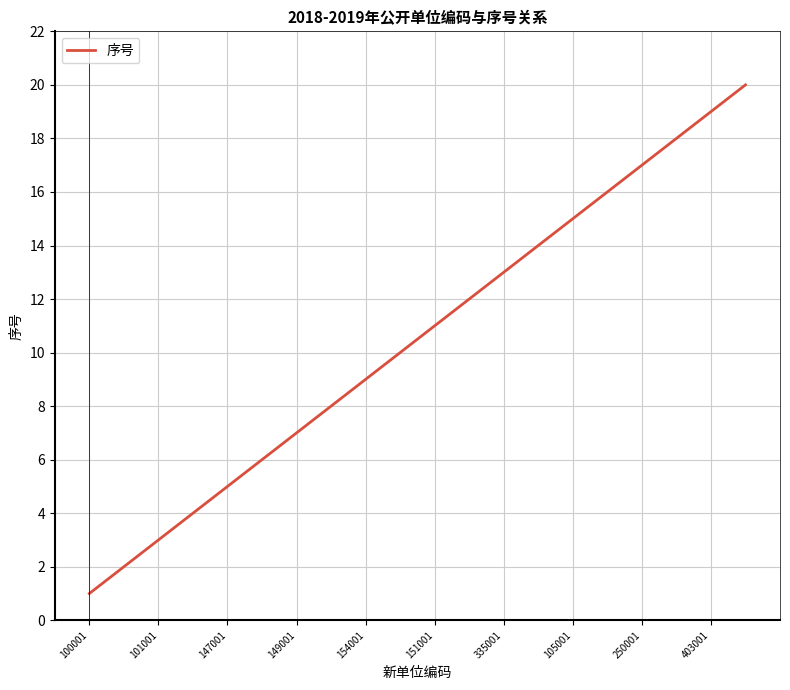

What is the greatest value displayed?

20